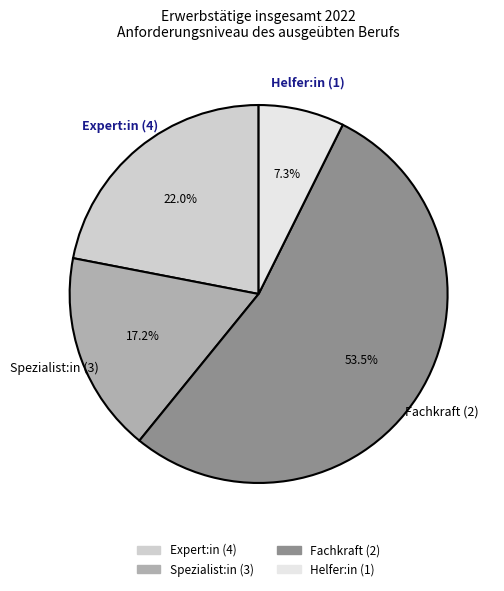

Which category has the smallest portion of the pie?

Helfer:in (1)